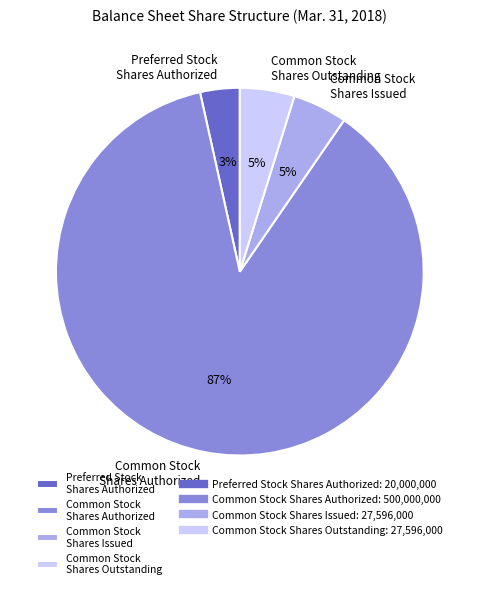

What is the majority slice?

Common Stock Shares Authorized